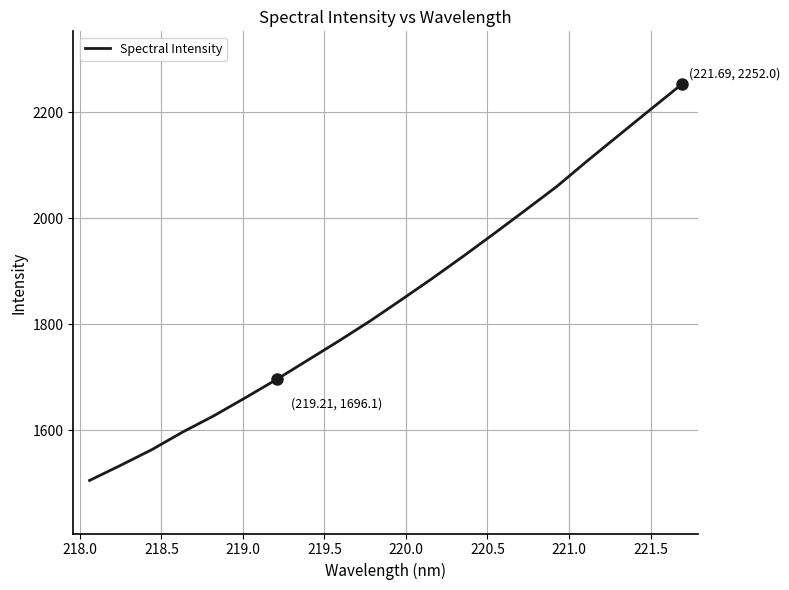

What is the maximum value shown in the chart?

2252.0